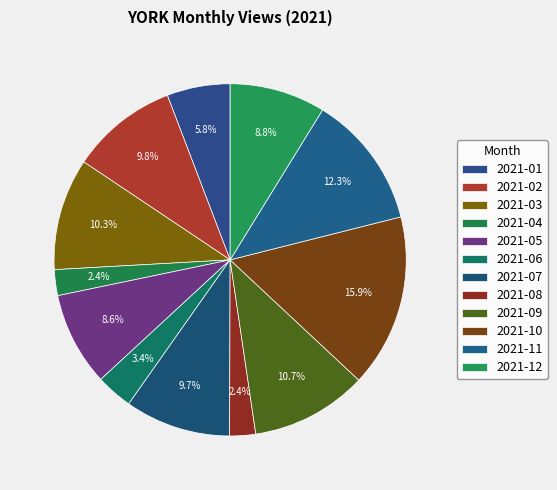

What is the change in value from 2021-01 to 2021-10?

+327